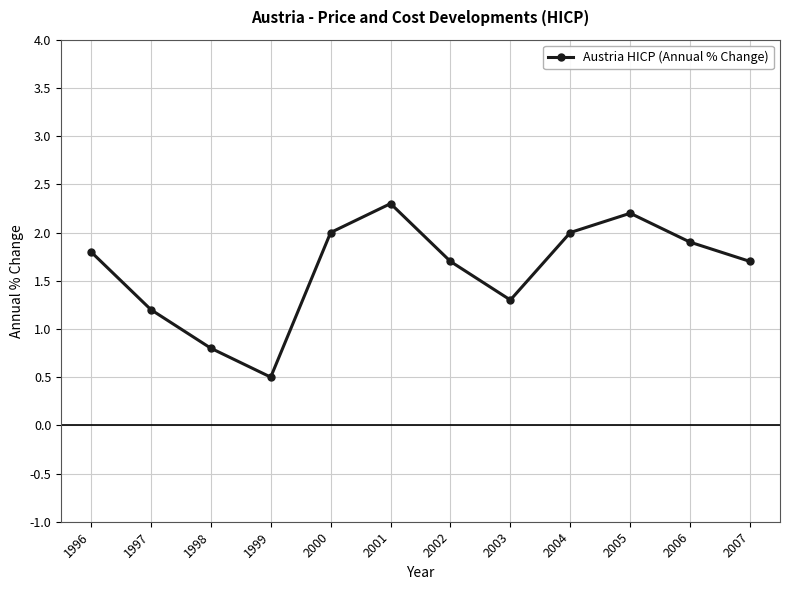

What is the difference between the second highest and second lowest values?

1.4